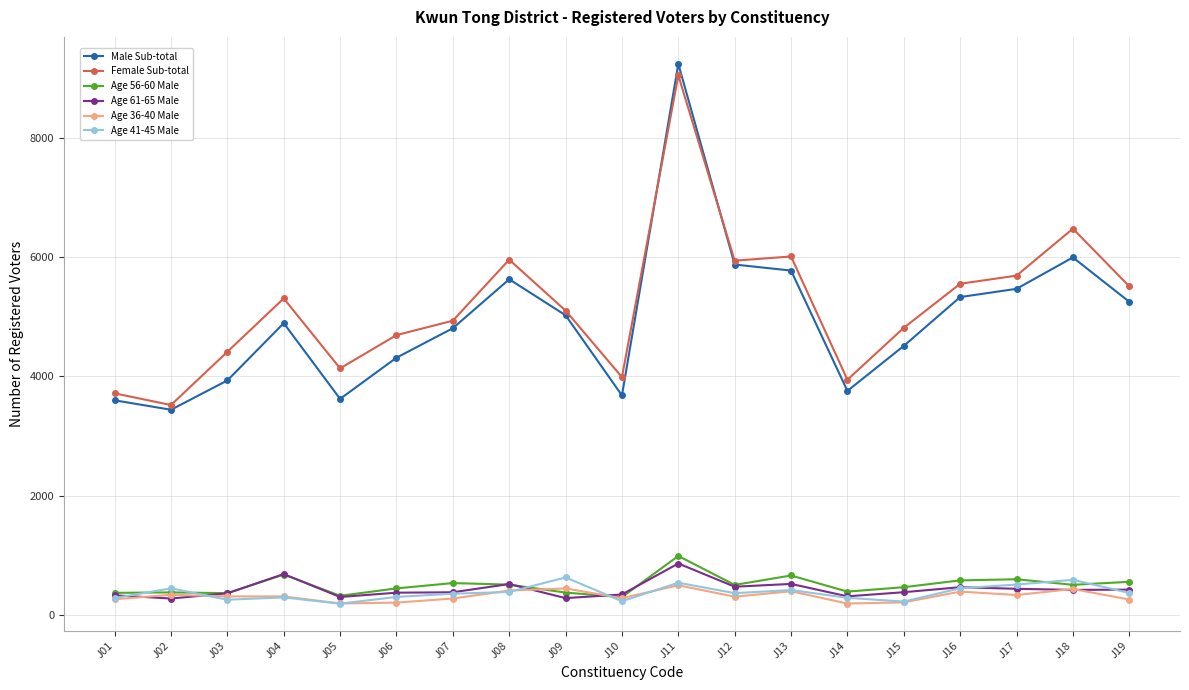

How many categories are shown in the chart?

19